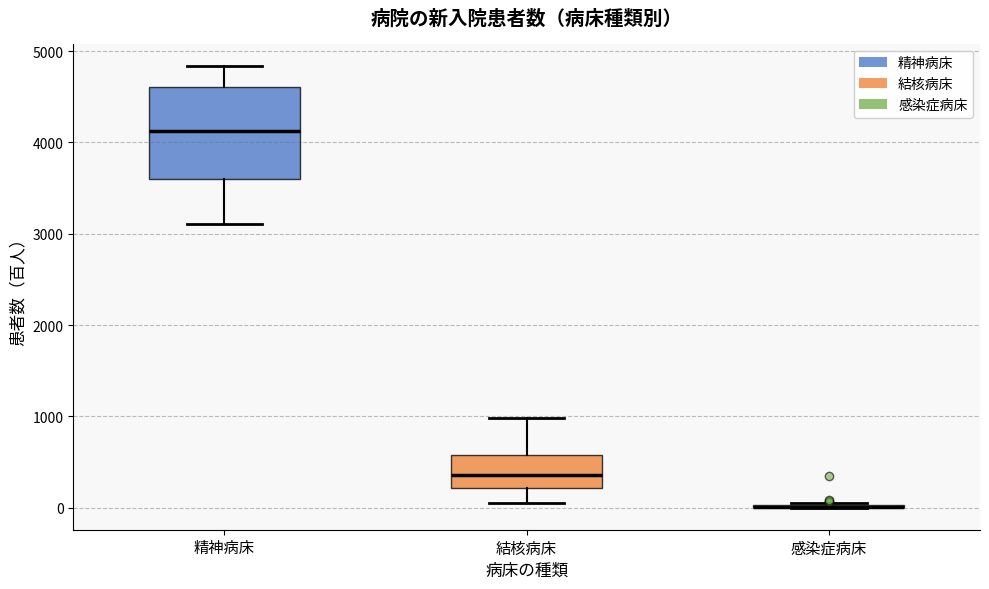

Reading left to right, transcribe this box plot: for each box, give where its median line is, the range the box spans, and where its two whiskers end, as read against the y-axis. The values are not printed on the chart, so give them approximately, as read against the axis.

精神病床: median 4100, box 3600 to 4600, whiskers 3100 to 4800
結核病床: median 400, box 200 to 600, whiskers 0 to 1000
感染症病床: box collapsed to a line at 0, whiskers 0 to 0